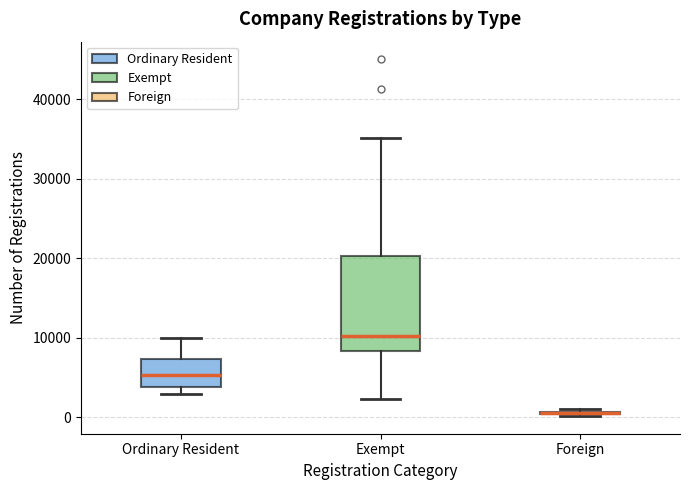

Reading left to right, transcribe this box plot: for each box, give where its median line is, the range the box spans, and where its two whiskers end, as read against the y-axis. The values are not printed on the chart, so give them approximately, as read against the axis.

Ordinary Resident: median 5000, box 4000 to 7000, whiskers 3000 to 10000
Exempt: median 10000, box 8000 to 20000, whiskers 2000 to 35000
Foreign: box collapsed to a line at 1000, whiskers 0 to 1000